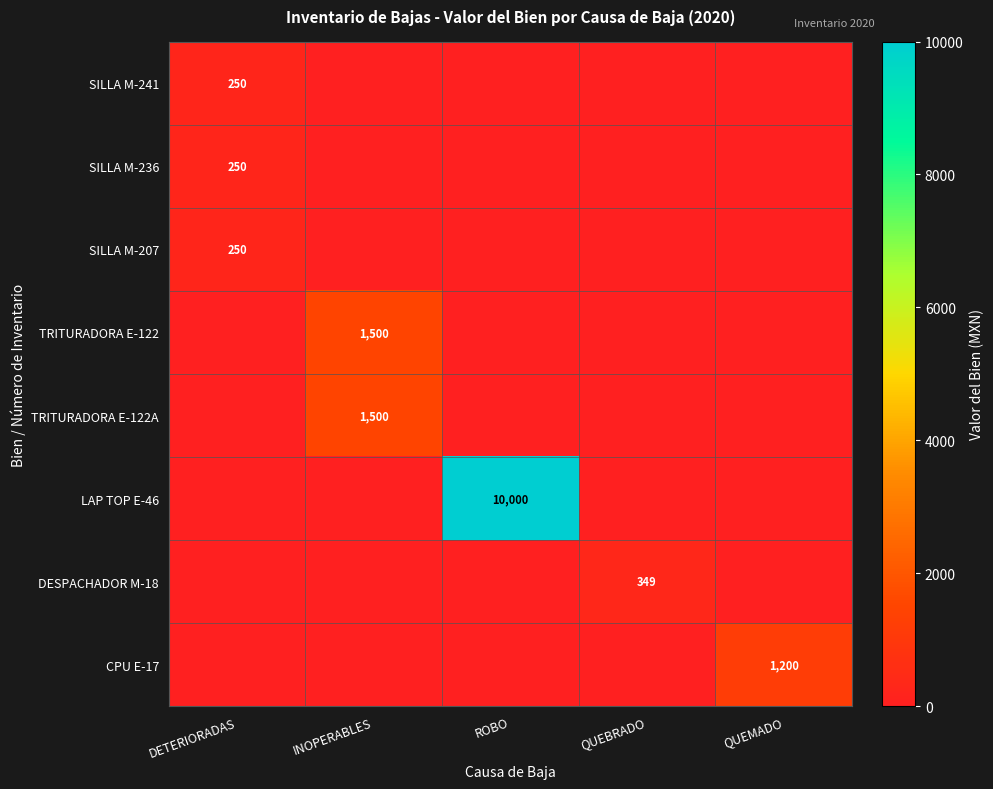

The value of LAP TOP E-46 at ROBO is 10000. True or false?

True